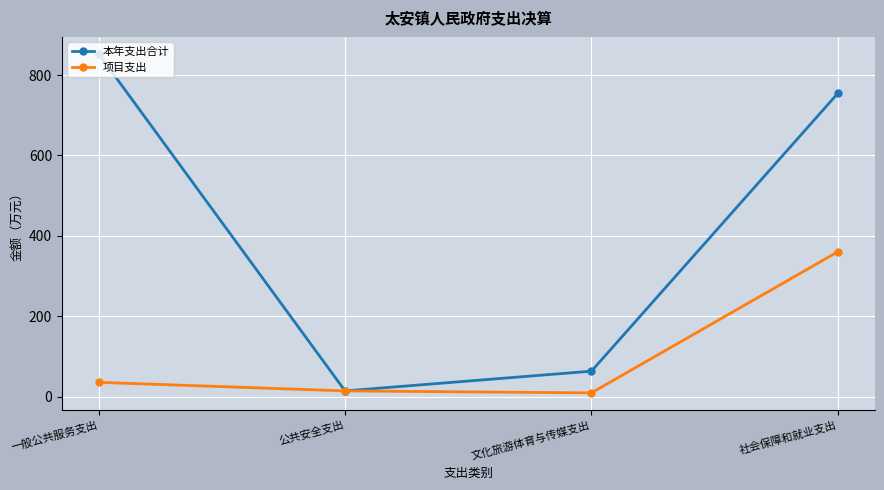

At which label is 项目支出 closest to 185?

一般公共服务支出